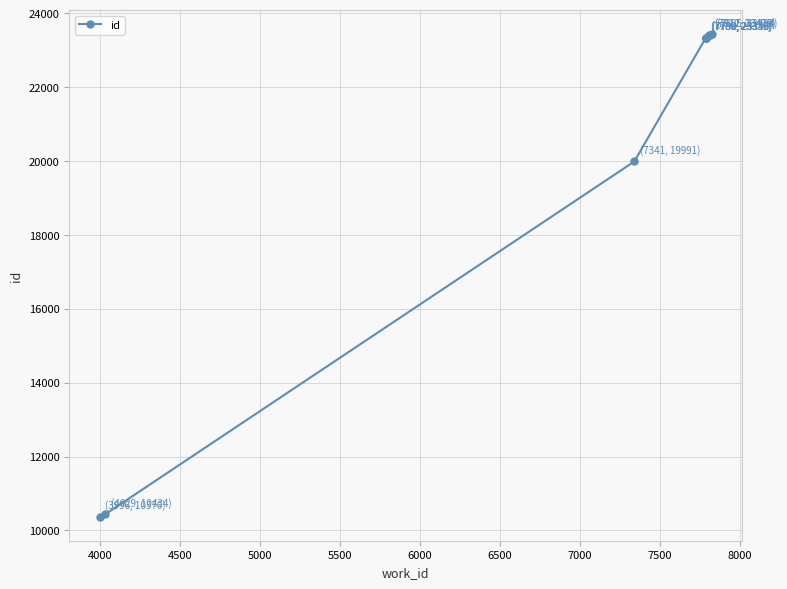

What is the smallest value displayed?

10376